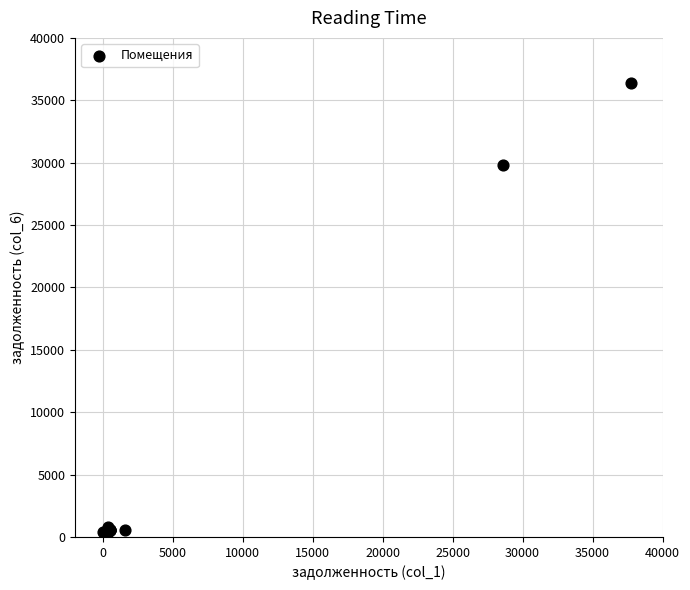

What Y value in the scatter plot is closest to 18308?

29845.8